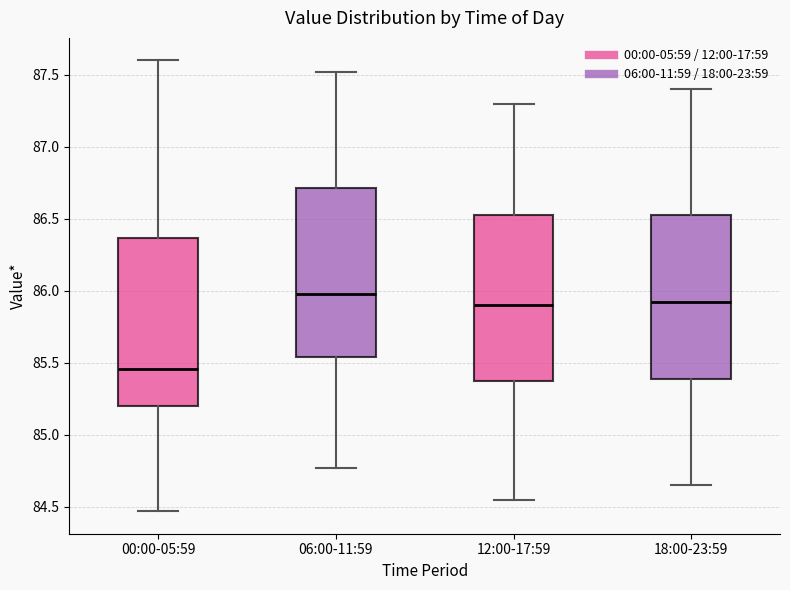

Reading left to right, transcribe this box plot: for each box, give where its median line is, the range the box spans, and where its two whiskers end, as read against the y-axis. The values are not printed on the chart, so give them approximately, as read against the axis.

00:00-05:59: median 85.45, box 85.20 to 86.35, whiskers 84.45 to 87.60
06:00-11:59: median 86.00, box 85.55 to 86.70, whiskers 84.75 to 87.50
12:00-17:59: median 85.90, box 85.40 to 86.55, whiskers 84.55 to 87.30
18:00-23:59: median 85.95, box 85.40 to 86.55, whiskers 84.65 to 87.40